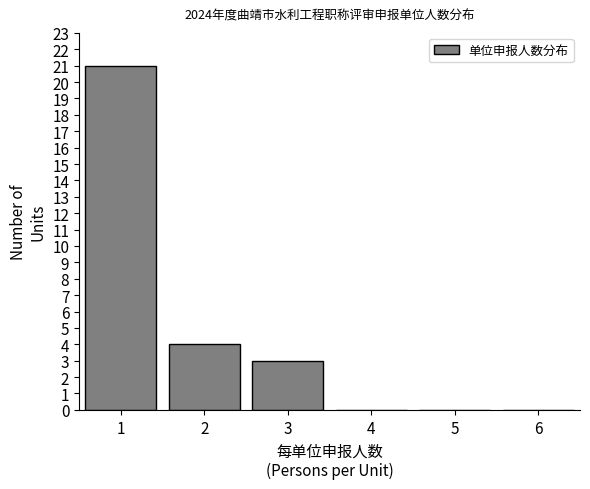

Reading right to left, extract all data points from this chart.

6=0	5=0	4=0	3=3	2=4	1=21